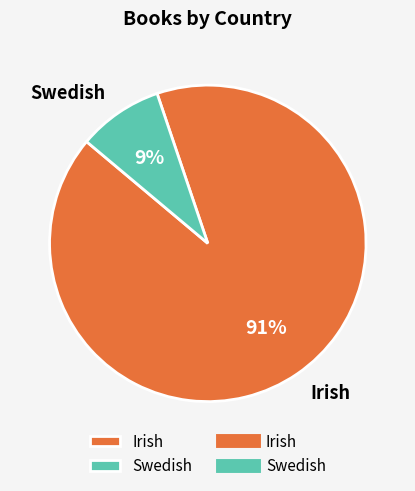

To the nearest percent, what is the combined percentage of Swedish and Irish?

100%